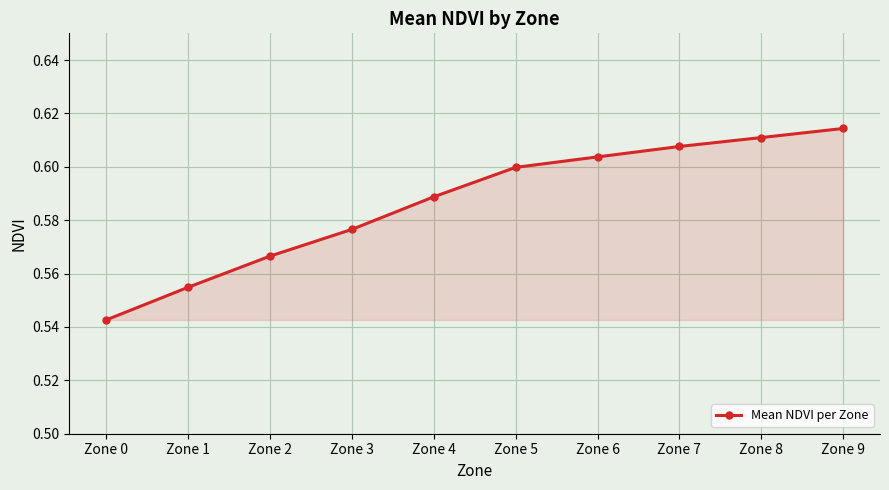

List the labels in order of value, largest first.

Zone 9, Zone 8, Zone 7, Zone 6, Zone 5, Zone 4, Zone 3, Zone 2, Zone 1, Zone 0